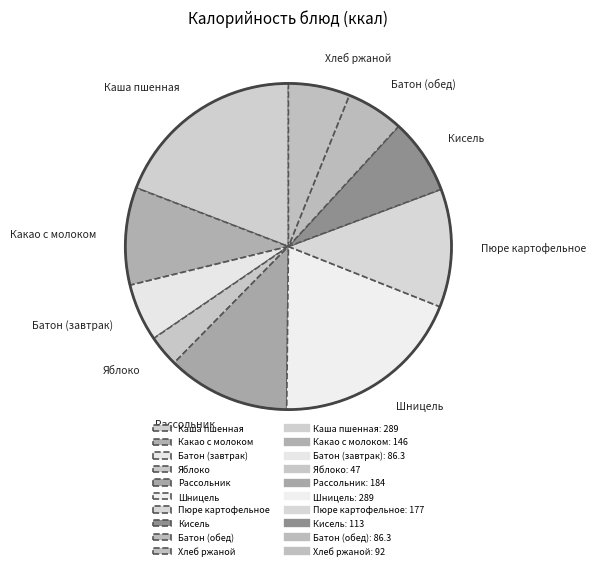

Which has a higher value, Хлеб ржаной or Рассольник?

Рассольник